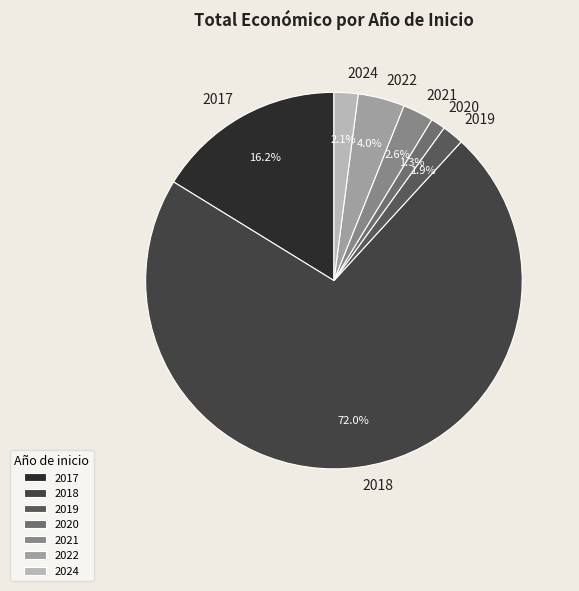

Which slice is the largest?

2018